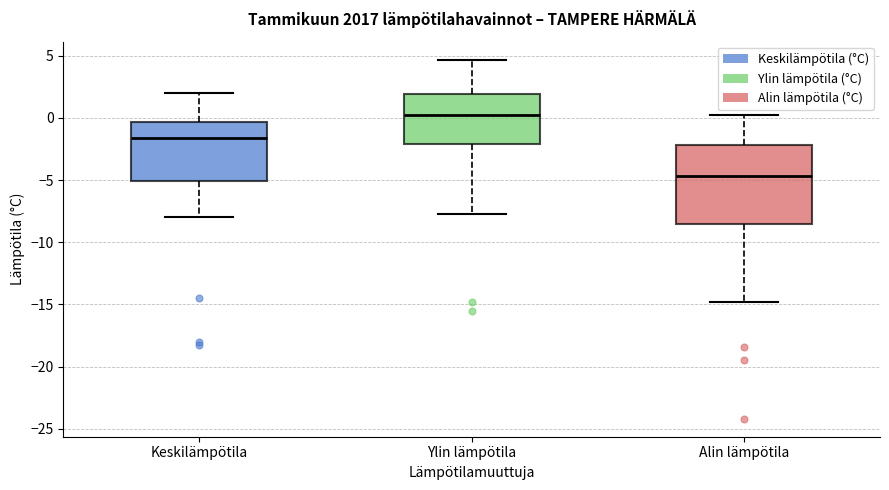

Where is the lower edge of the box for Alin lämpötila on the y-axis? The values are not printed on the chart, so give them approximately, as read against the axis.

-8.5